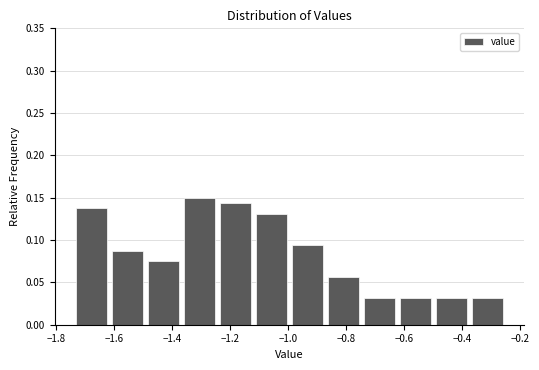

What is the height of the bar covering -1.24 to -1.12 on the x-axis? Neither the bar edges nor the heights are printed on the chart, so give them approximately, as read against the axes.

0.145